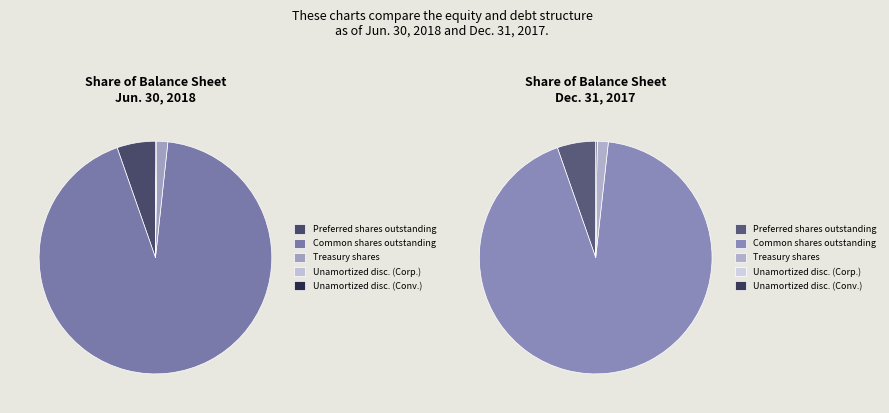

True or false: Unamortized discount (Convertible) accounts for 0% of the total.

True